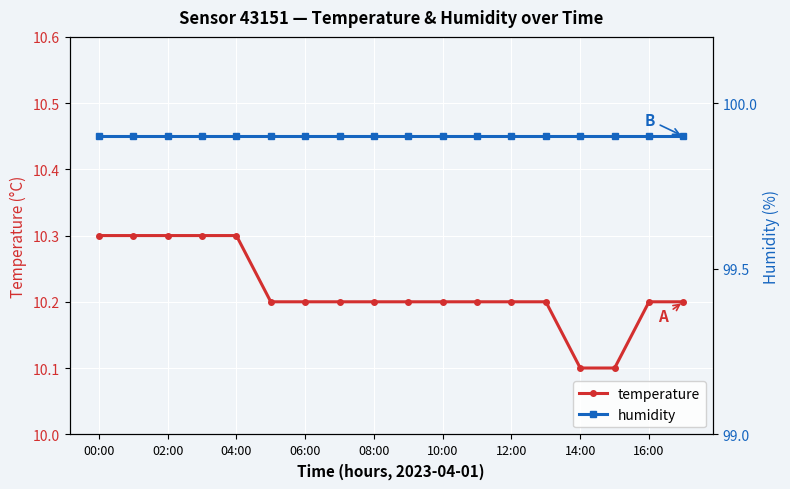

What is the highest value of the temperature series?

10.3